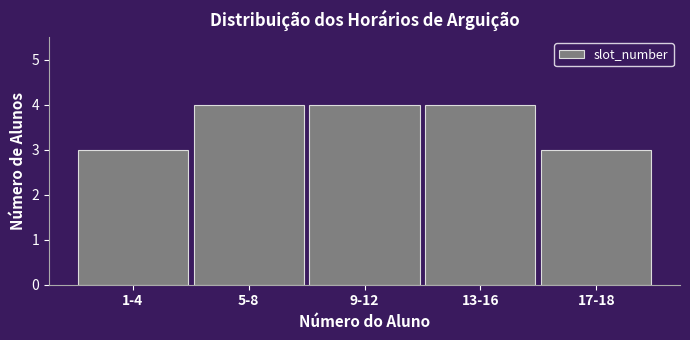

Reading left to right, extract all data points from this chart.

3	4	4	4	3